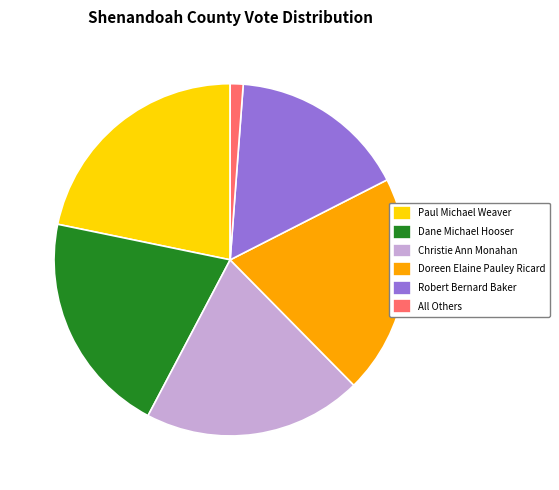

Does Dane Michael Hooser account for over 50% of the chart?

No